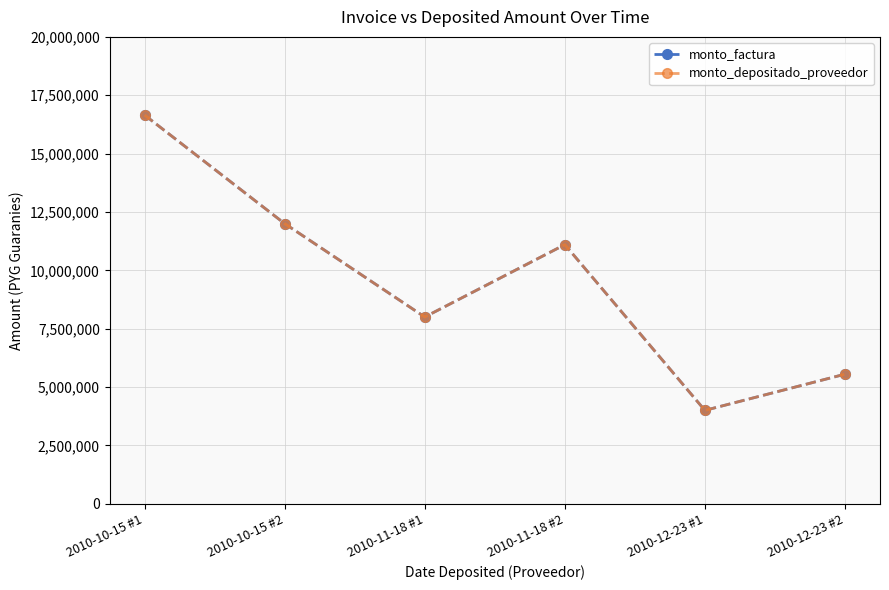

True or false: monto_depositado_proveedor and monto_factura intersect in this chart.

False